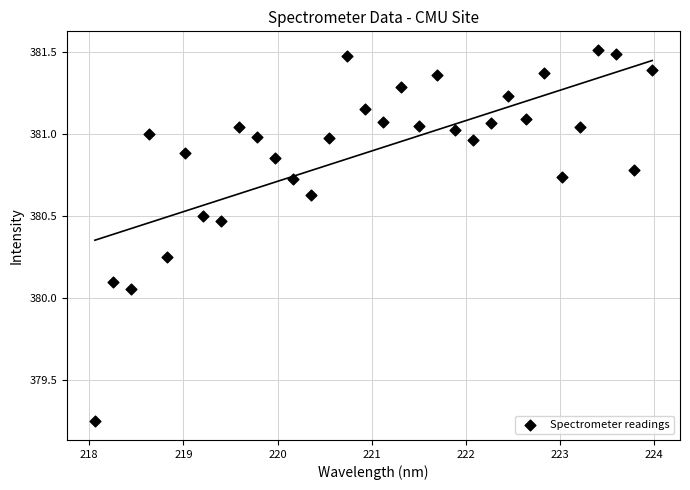

What is the range of X values (max minus min)?

5.9